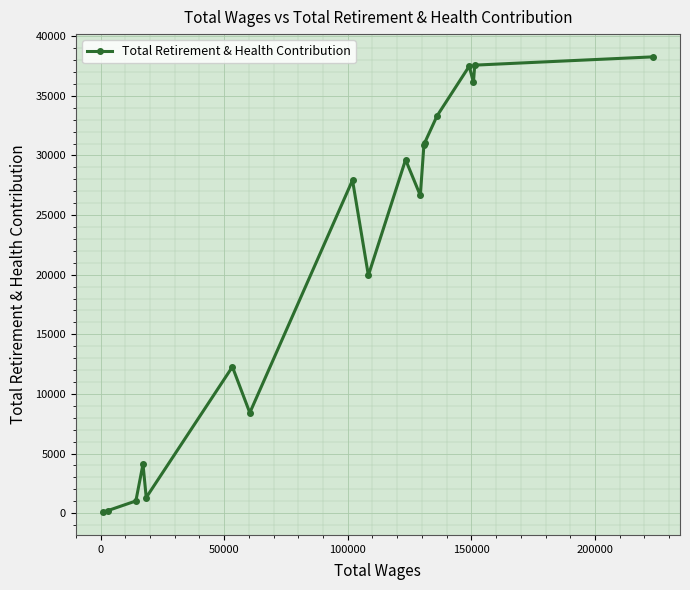

What is the difference between the maximum and minimum values?

38195